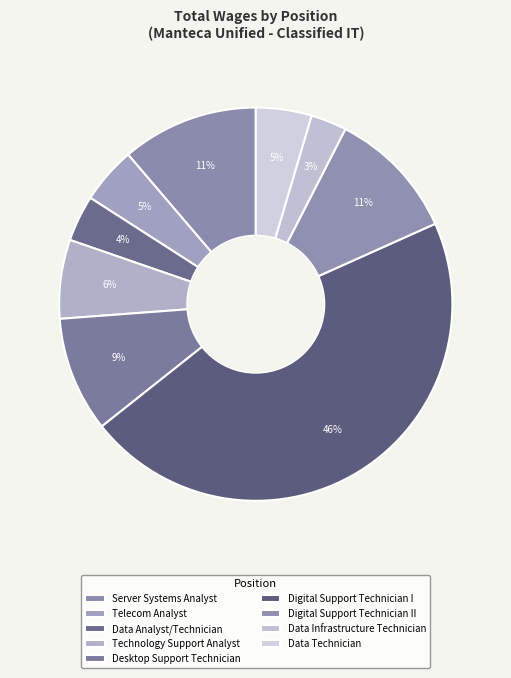

Is it true that Server Systems Analyst is 2% of the pie?

False